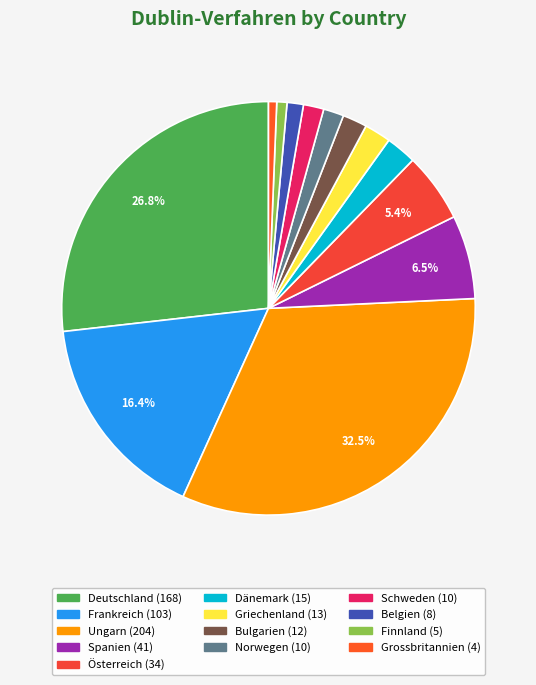

How many segments does this pie chart have?

13